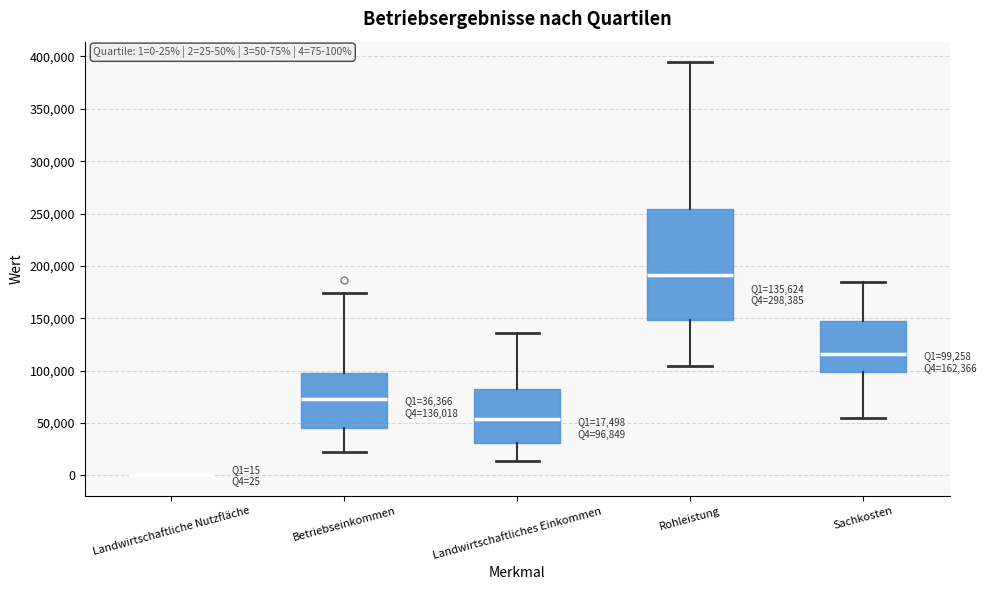

Which box is the tallest, from its lower edge to its upper edge?

Rohleistung